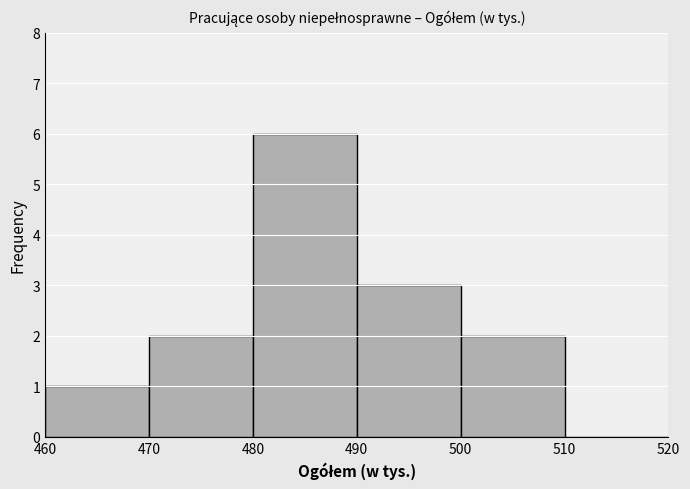

Over which range of the x-axis is the bar tallest?

480 to 490